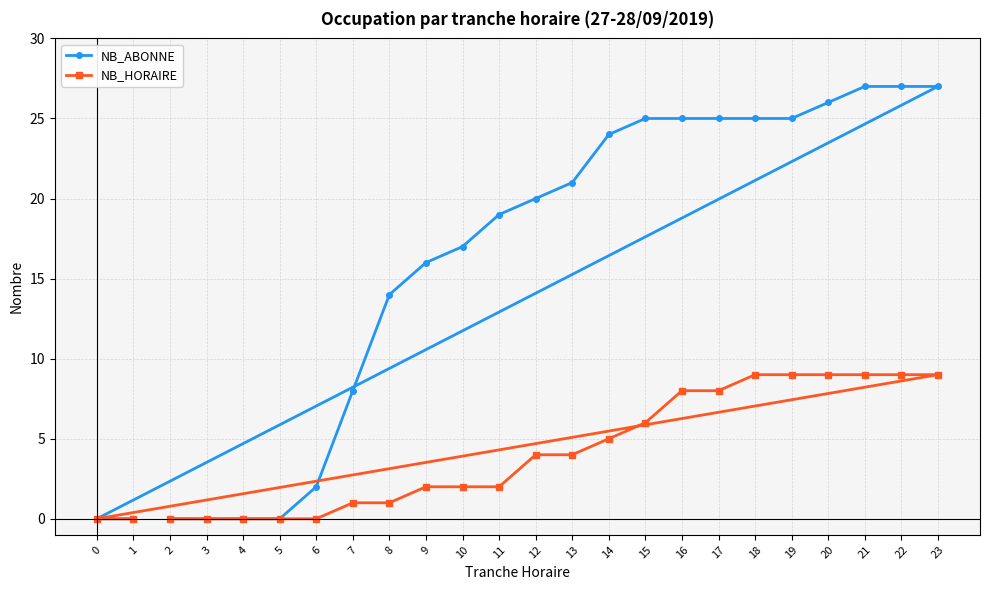

Is the value of NB_ABONNE at 11 greater than the value of NB_HORAIRE at 12?

Yes